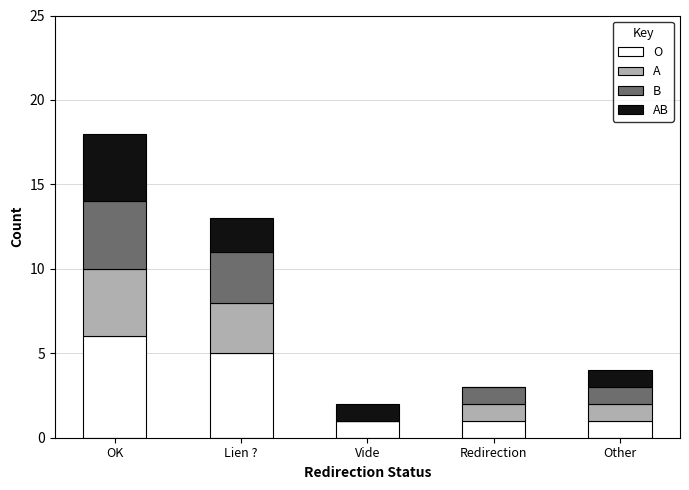

Which category has the highest value in the O series?

OK